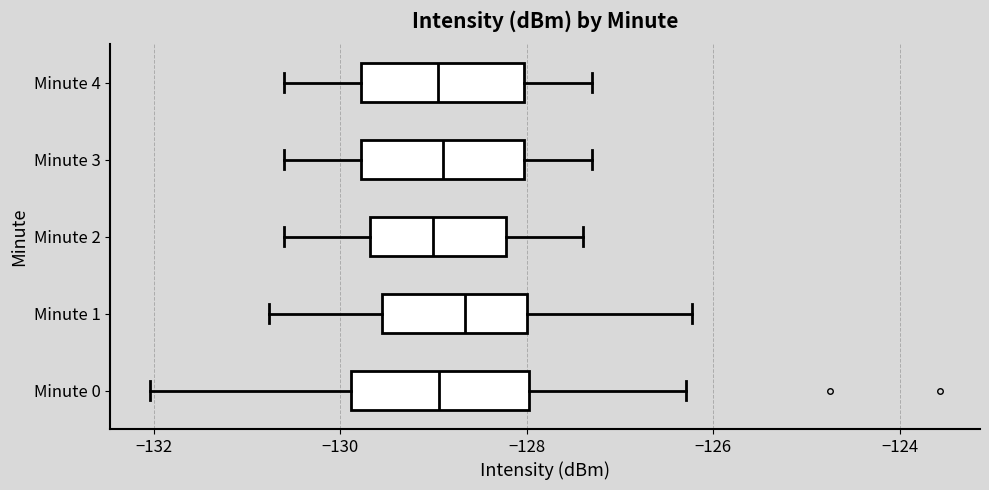

Where is the right edge of the box for Minute 4 on the x-axis? The values are not printed on the chart, so give them approximately, as read against the axis.

-128.0